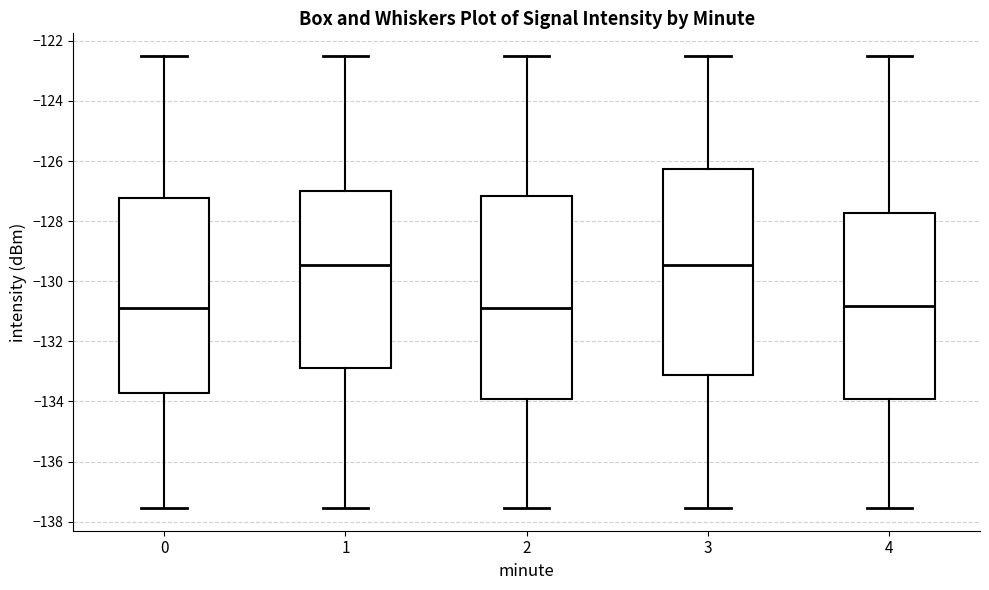

Reading left to right, read every box against the y-axis: the position of its median line, the range the box covers, and the ends of its whiskers. The values are not printed on the chart, so give them approximately, as read against the axis.

0: median -130.8, box -133.8 to -127.2, whiskers -137.6 to -122.6
1: median -129.4, box -132.8 to -127.0, whiskers -137.6 to -122.6
2: median -131.0, box -134.0 to -127.2, whiskers -137.6 to -122.6
3: median -129.4, box -133.2 to -126.2, whiskers -137.6 to -122.6
4: median -130.8, box -134.0 to -127.8, whiskers -137.6 to -122.6